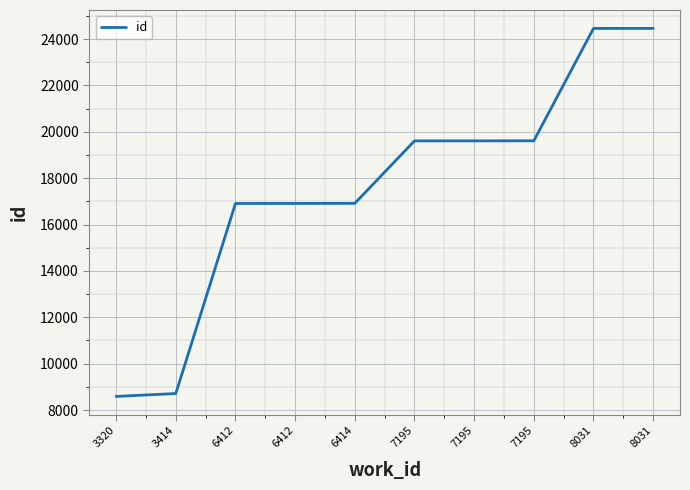

How many categories are shown in the chart?

10